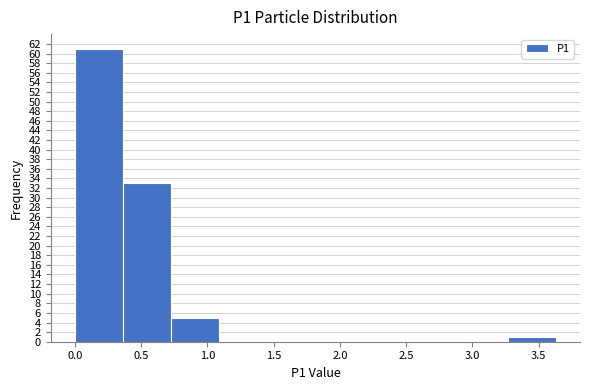

How tall is the bar that spans 0.75 to 1.10 on the x-axis? Neither the bar edges nor the heights are printed on the chart, so give them approximately, as read against the axes.

5